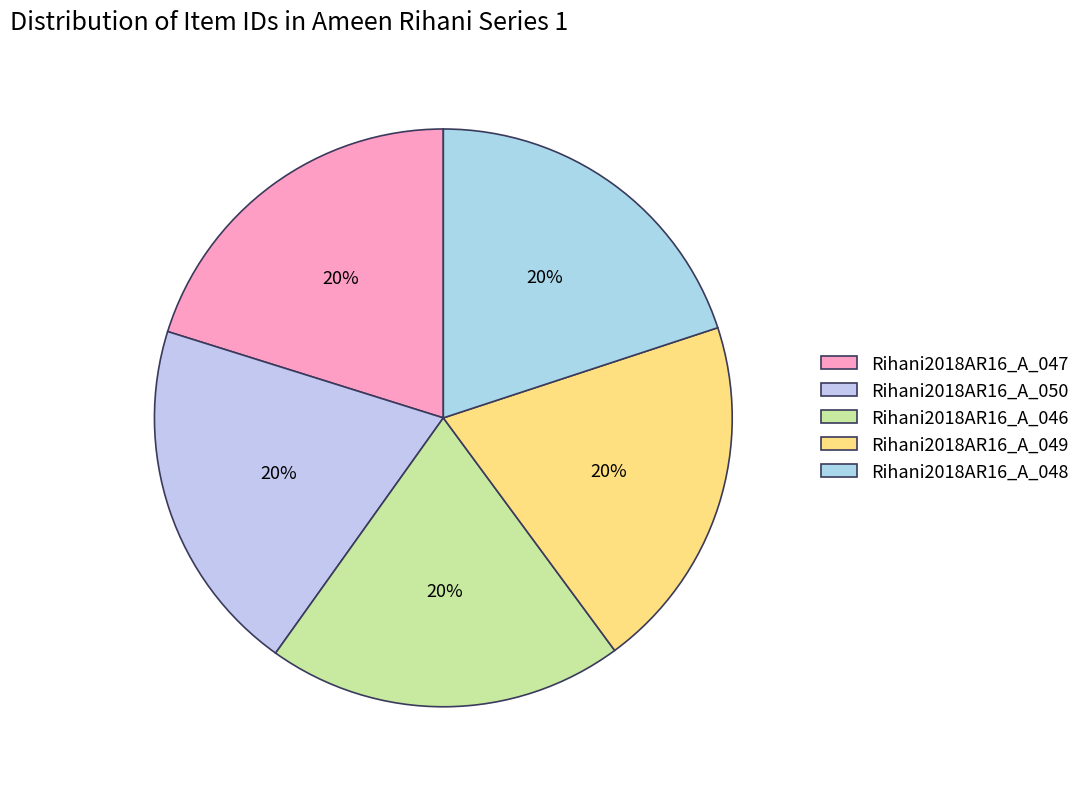

The Rihani2018AR16_A_048 slice represents 20% of the pie. True or false?

True